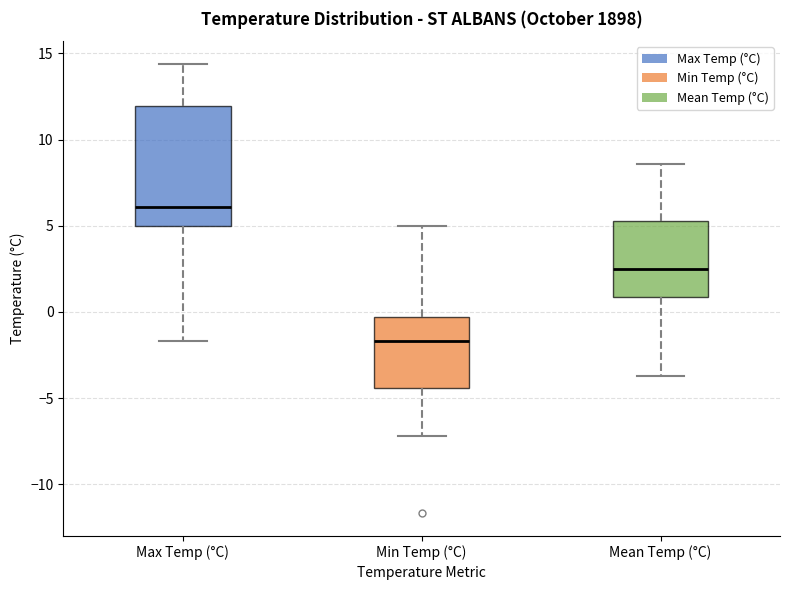

Which box's median line is the lowest?

Min Temp (°C)